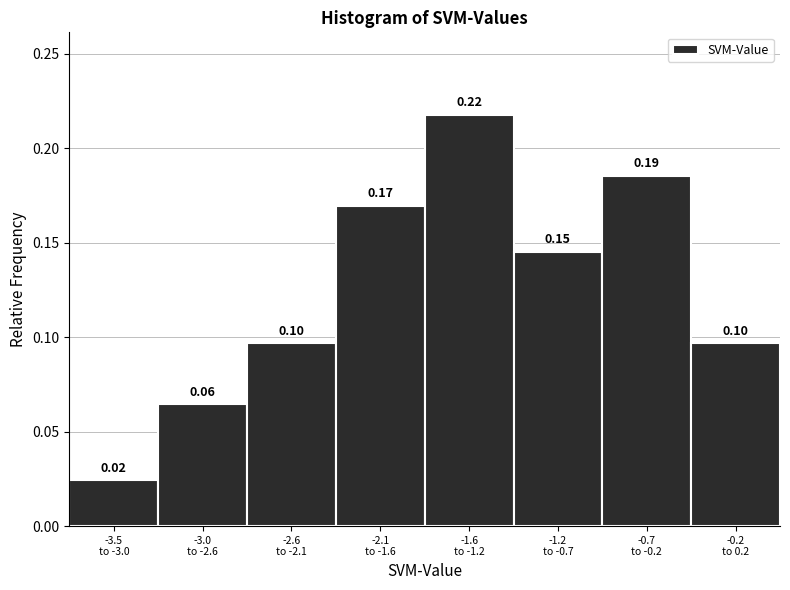

What is the sum of all values?

1.0